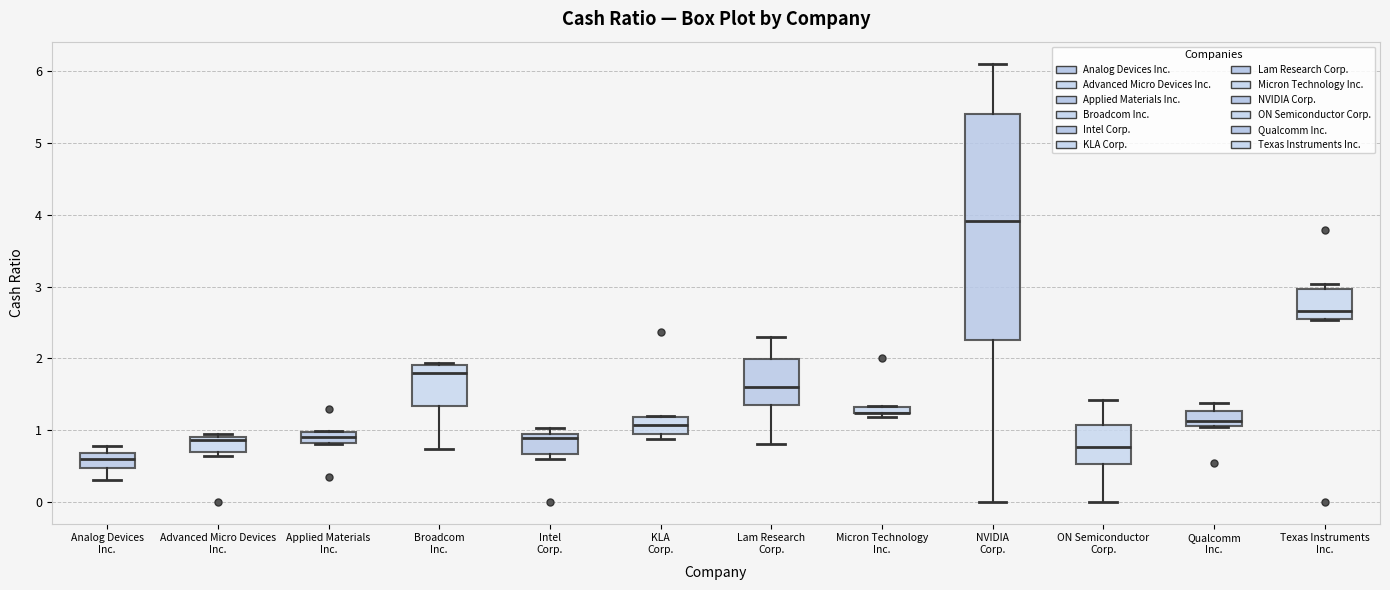

Where does the lower whisker of the box for Analog Devices Inc. end on the y-axis? The values are not printed on the chart, so give them approximately, as read against the axis.

0.3